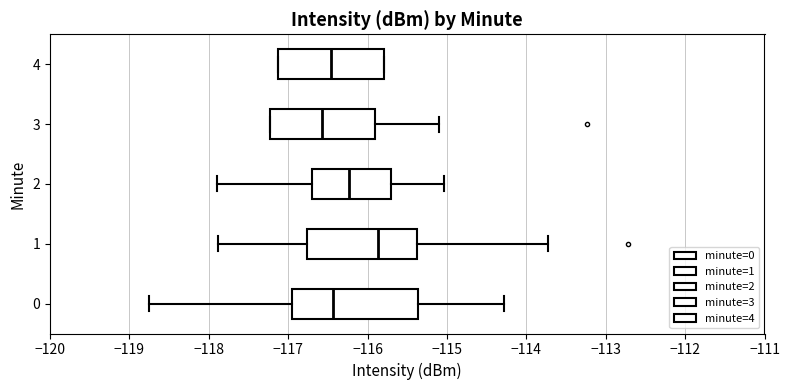

Comparing the boxes themselves (not the whiskers), which one is the widest?

0